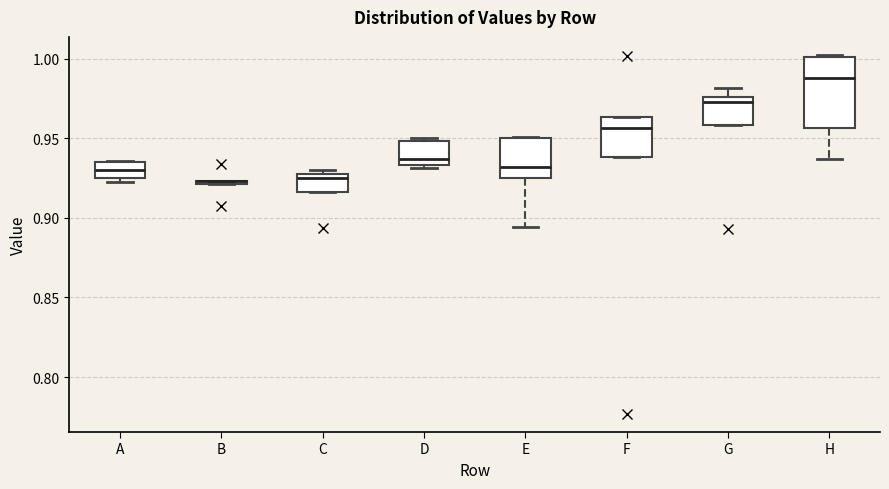

Comparing the boxes themselves (not the whiskers), which one is the tallest?

H